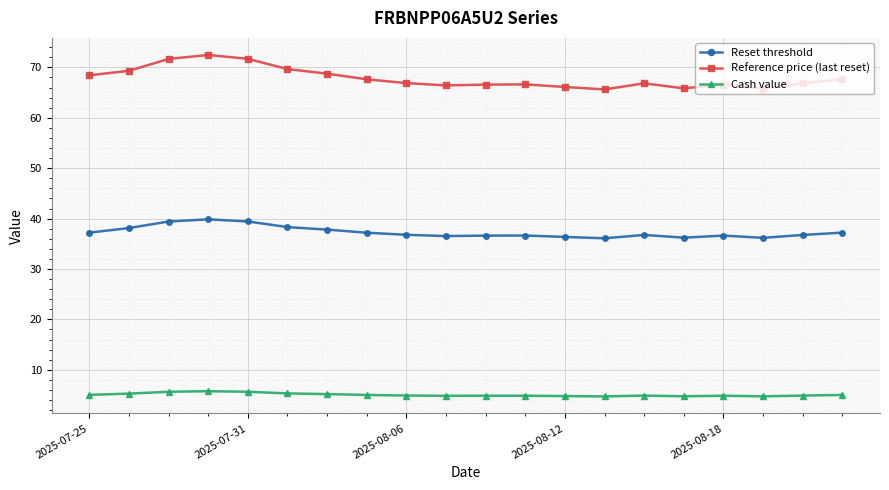

True or false: Reset threshold and Cash value cross at least once.

False